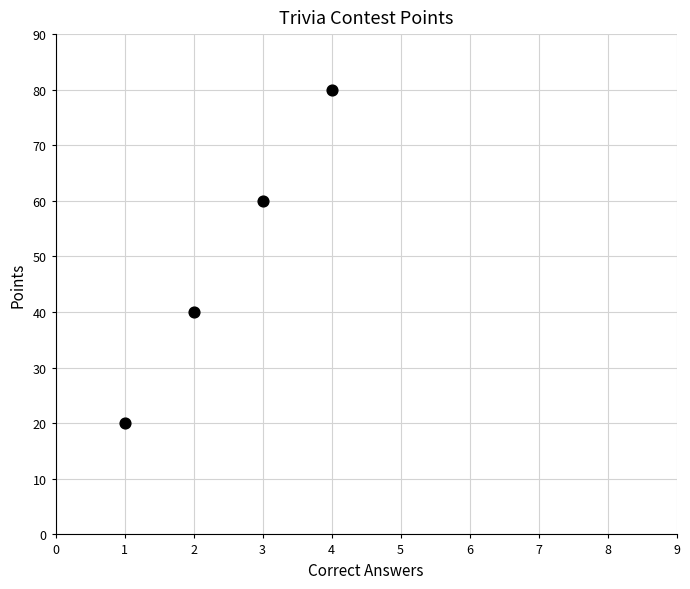

What is the range of Y values (max minus min)?

60